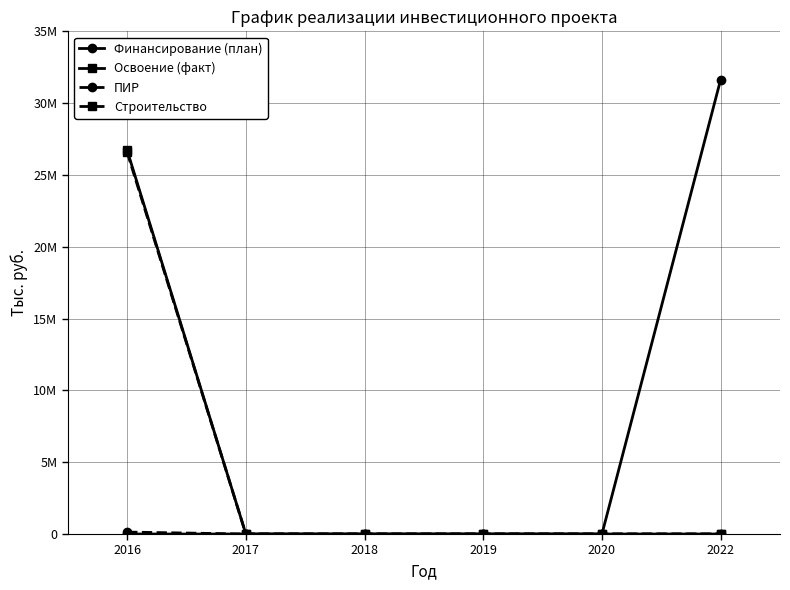

Reading left to right, list all the values displayed in this chart.

Финансирование (план): 0	0	0	0	0	31641927
Освоение (факт): 26709942	0	0	0	0	0
ПИР: 136399	0	0	0	0	0
Строительство: 26573543	0	0	0	0	0